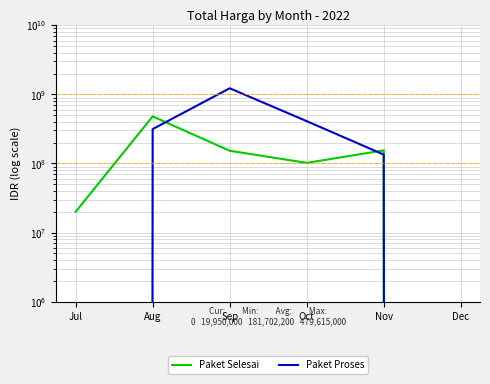

True or false: Paket Proses has a value of -788283606 at Dec.

False